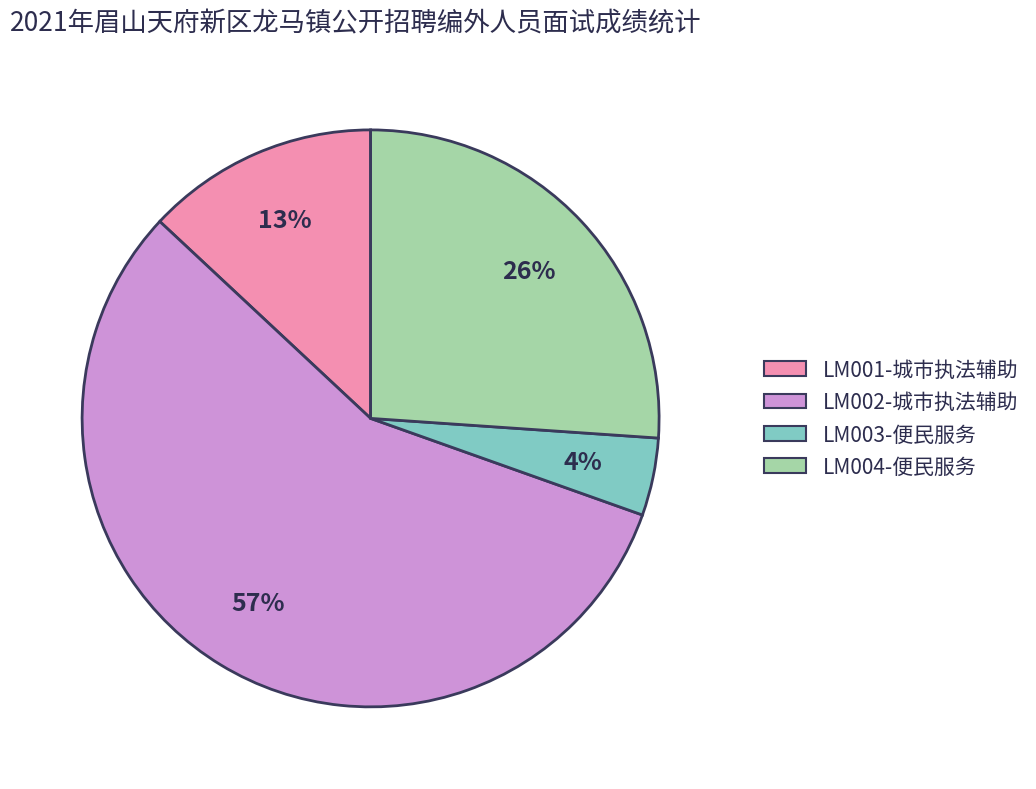

Is LM003-便民服务 the majority of the pie?

No